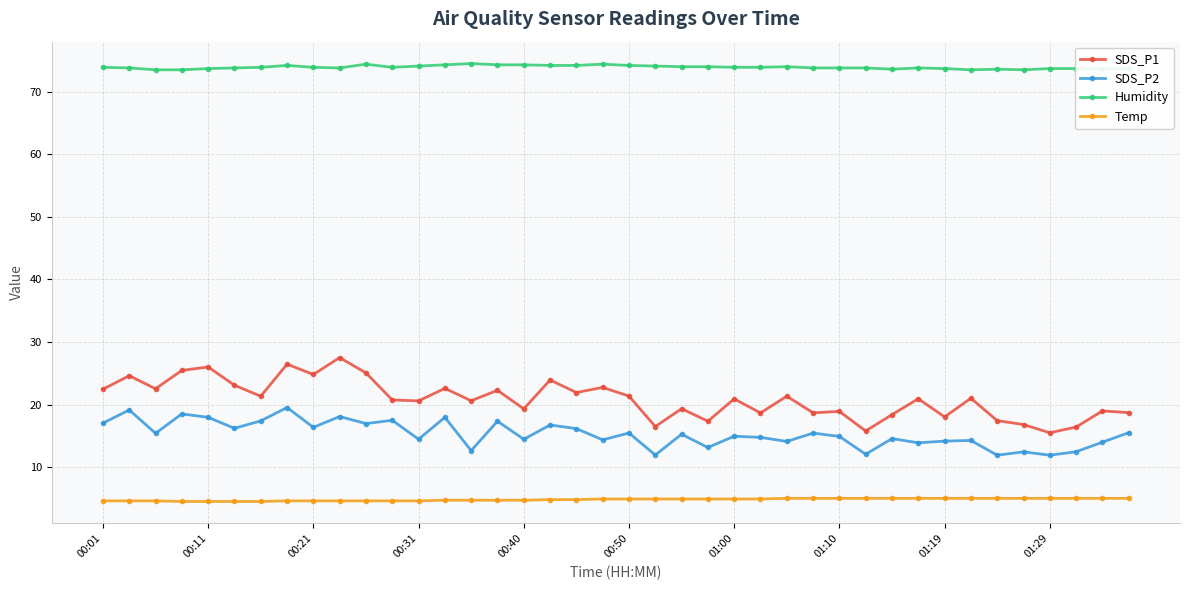

Which series has the largest total across all categories?

Humidity